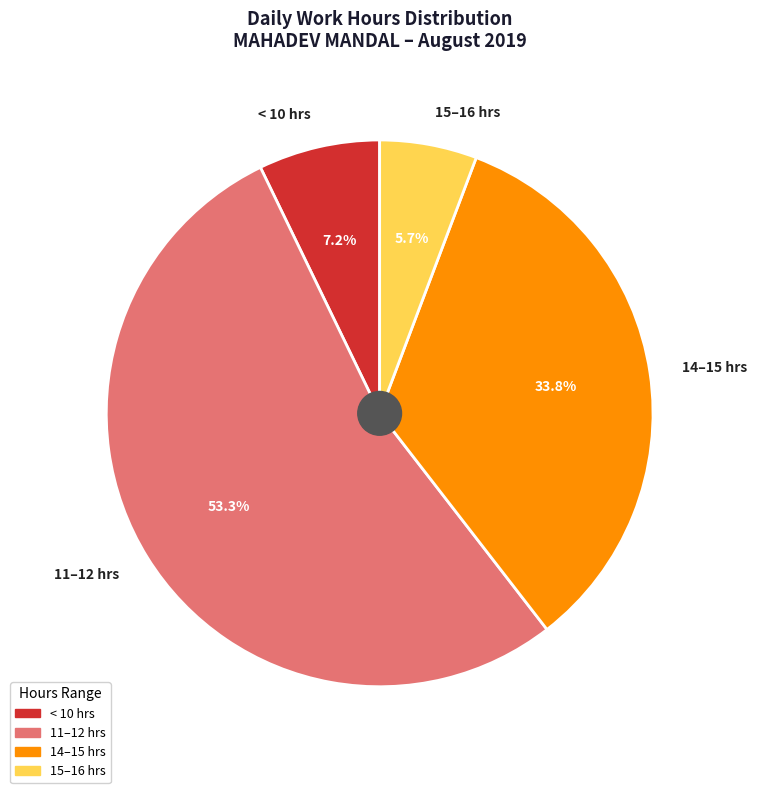

What percentage do 15–16 hrs and < 10 hrs together represent?

12.9%